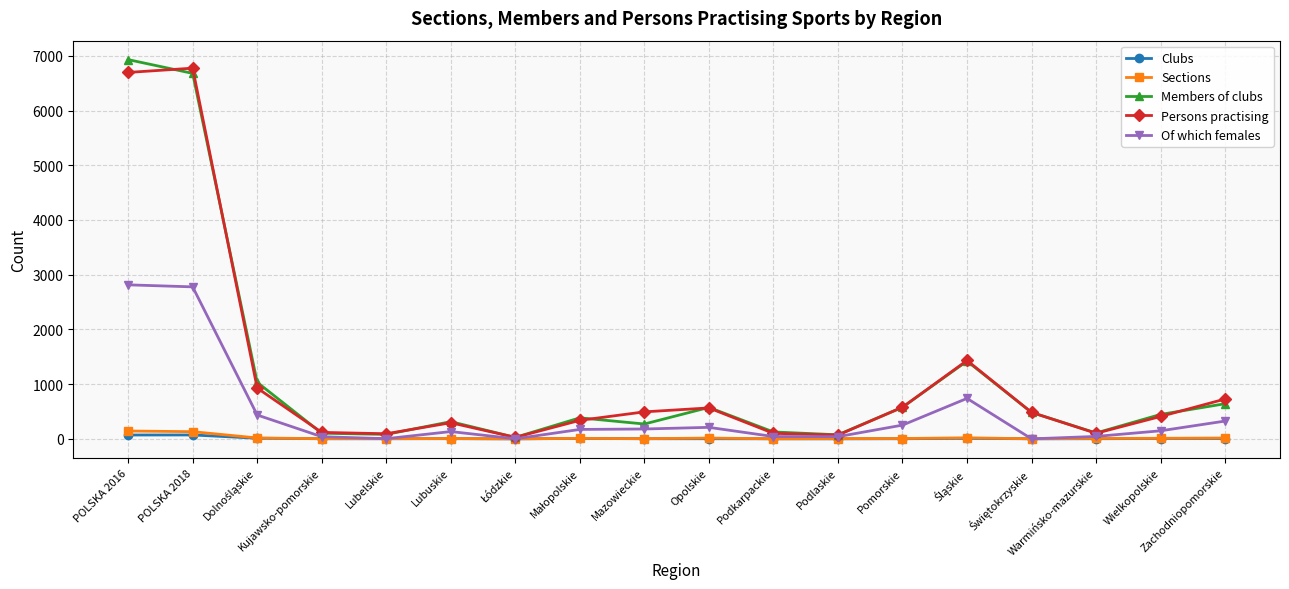

What is the sum of all Clubs values?

215